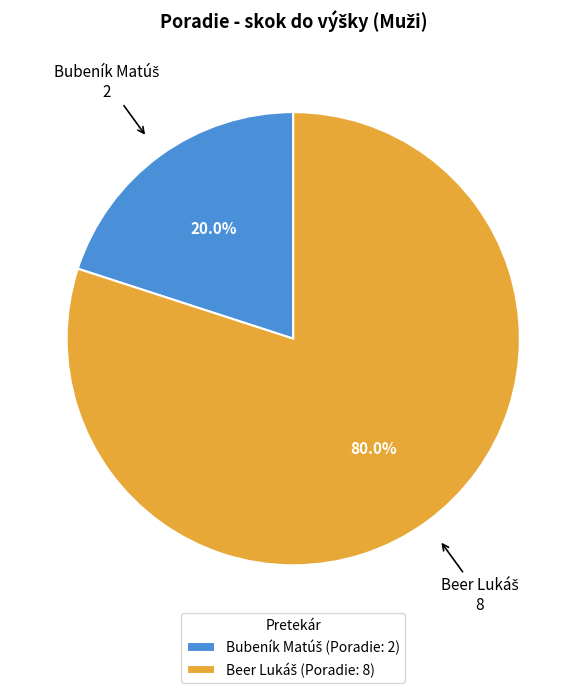

Does any single category account for the majority?

Yes